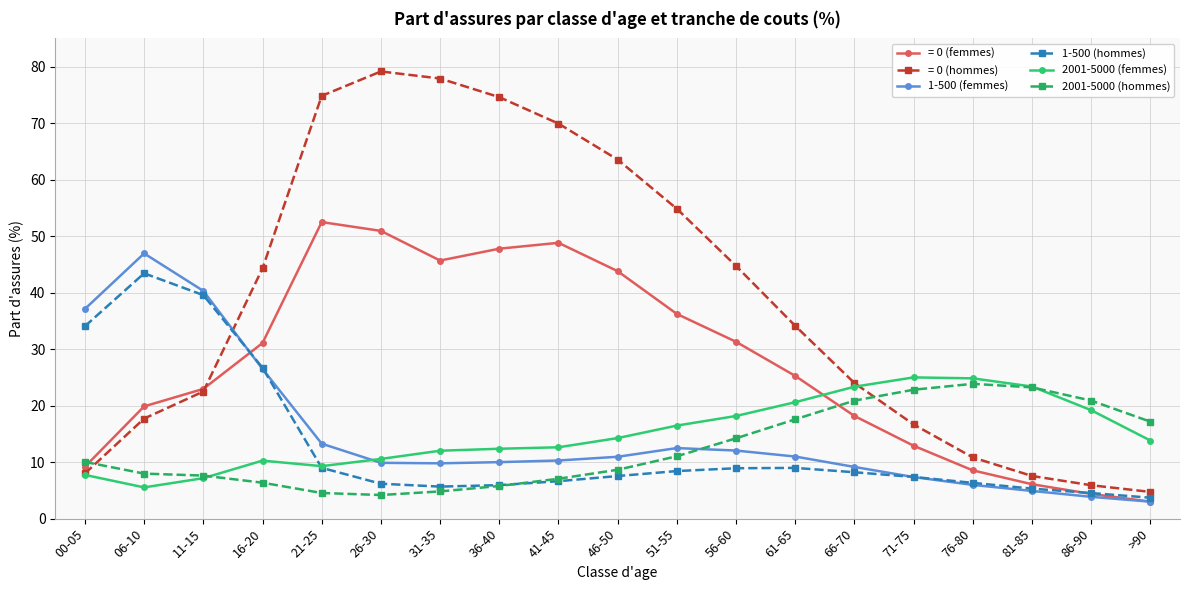

Where is the first local minimum for = 0 (femmes)?

31-35